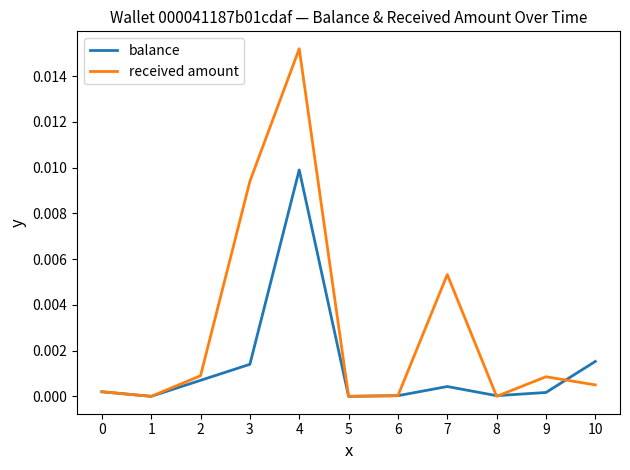

True or false: balance has more than 0 points higher than both neighbors.

True